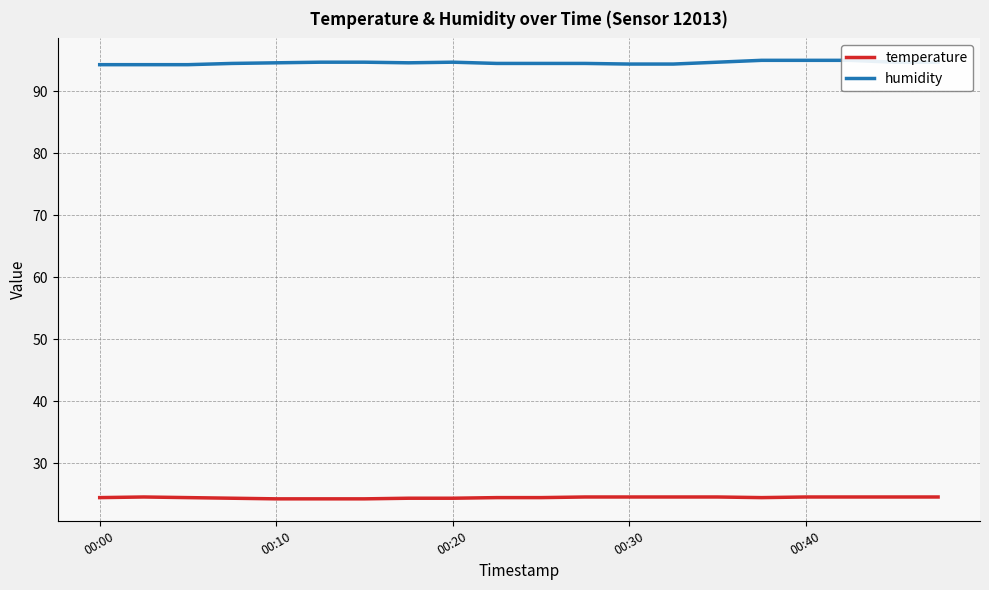

The temperature series shows 41.8 at 7. True or false?

False